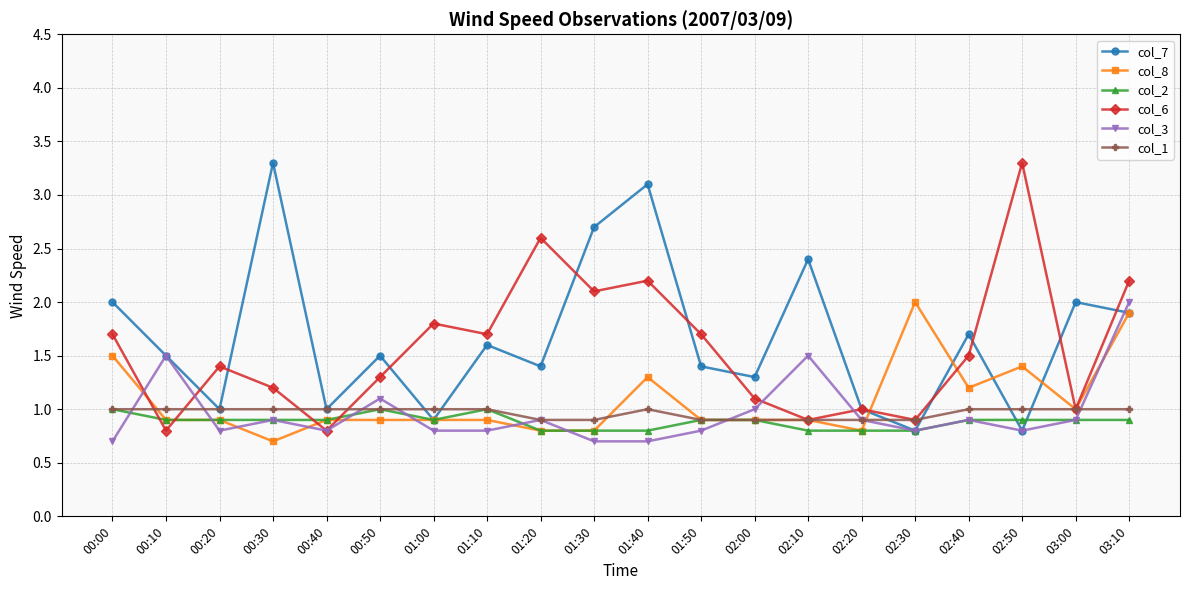

What is the spread (max minus min) of values at 01:20?

1.8